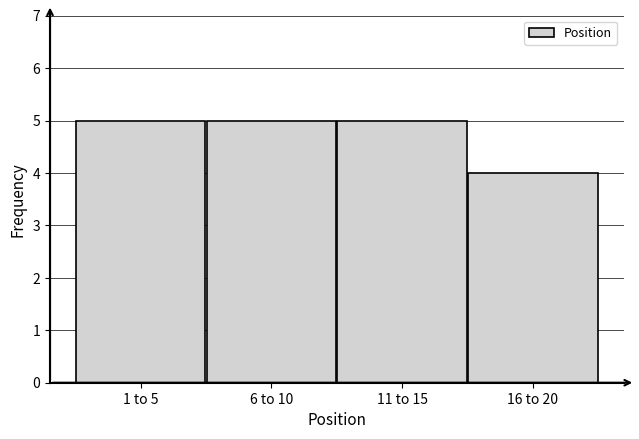

Reading right to left, extract all data points from this chart.

4	5	5	5